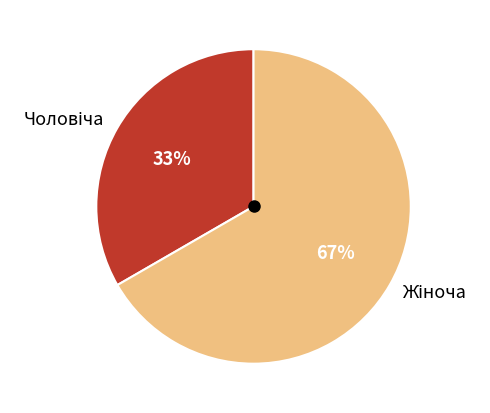

Is there a majority slice in this chart?

Yes